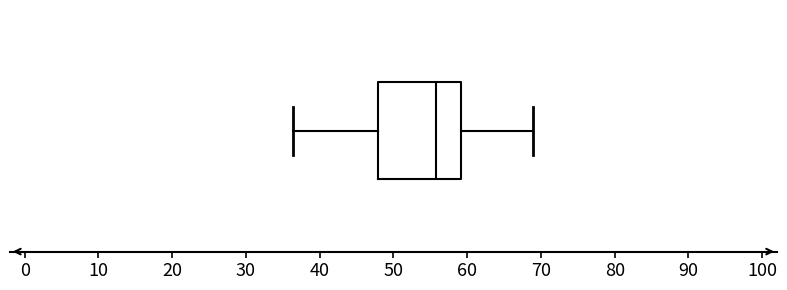

Where is the right edge of the box on the x-axis? The values are not printed on the chart, so give them approximately, as read against the axis.

59